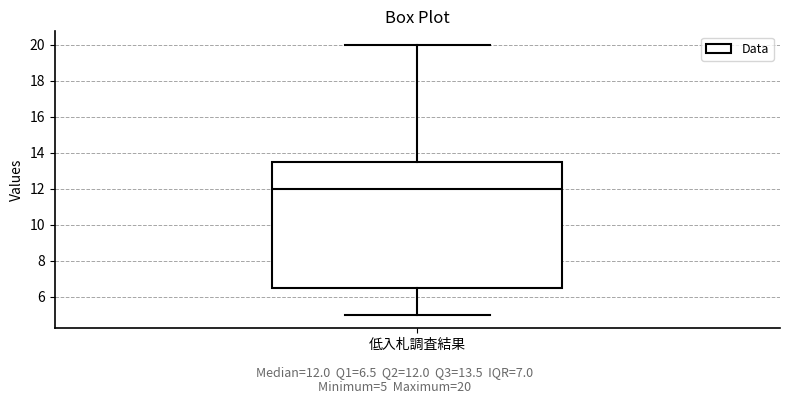

Read this box plot against the y-axis: the position of the median line, the range covered by the box, and the ends of both whiskers. The values are not printed on the chart, so give them approximately, as read against the axis.

median 12.0, box 6.6 to 13.6, whiskers 5.0 to 20.0